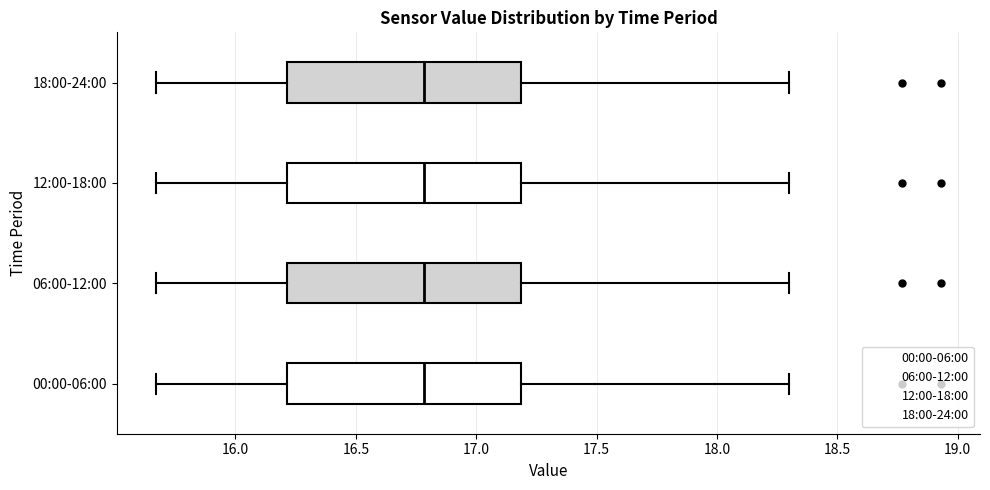

Where is the right edge of the box for 12:00-18:00 on the x-axis? The values are not printed on the chart, so give them approximately, as read against the axis.

17.20